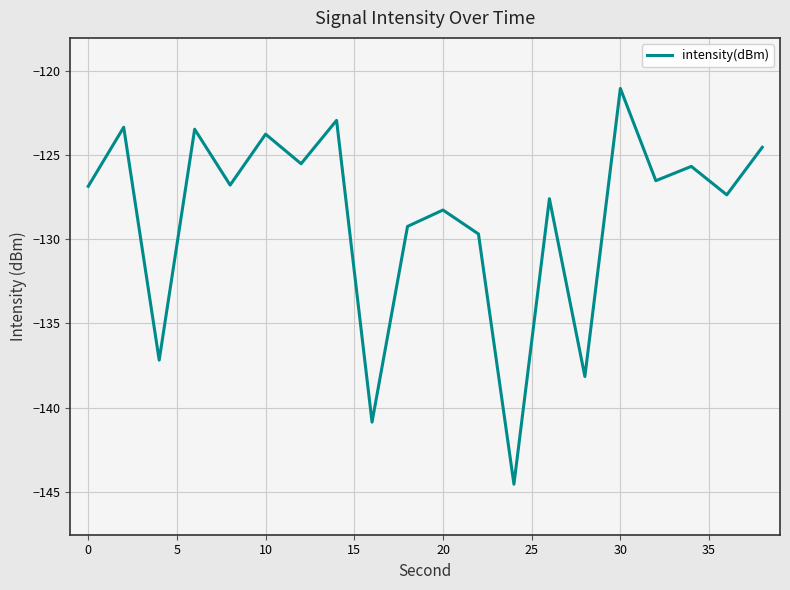

What is the maximum value shown in the chart?

-121.1